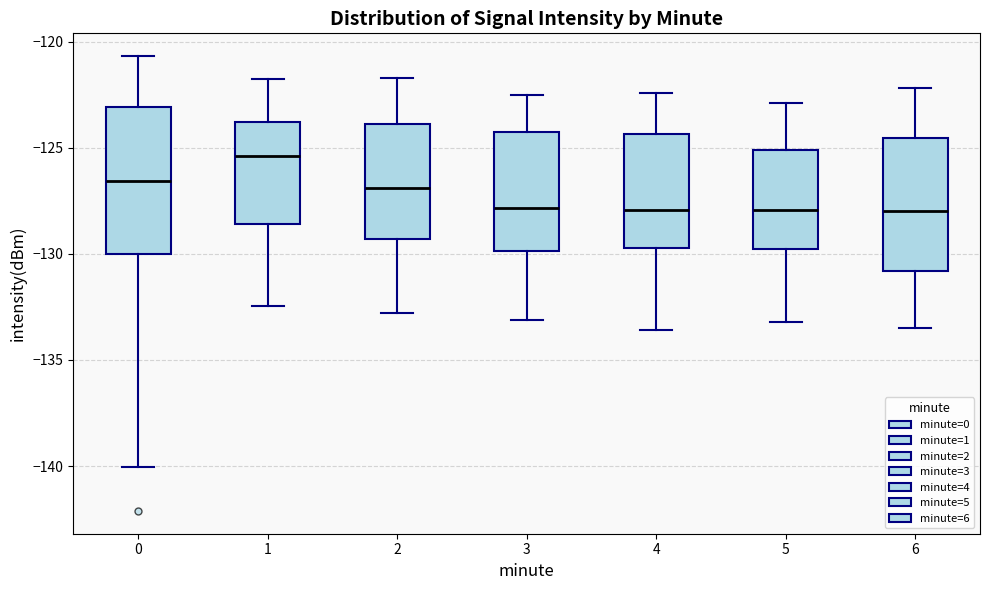

Which box is the tallest, from its lower edge to its upper edge?

0